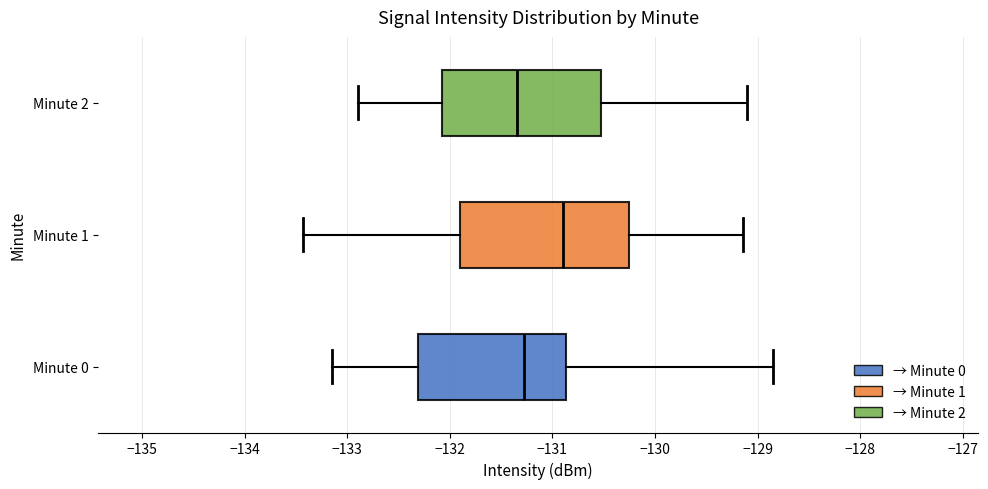

Reading bottom to top, transcribe this box plot: for each box, give where its median line is, the range the box spans, and where its two whiskers end, as read against the x-axis. The values are not printed on the chart, so give them approximately, as read against the axis.

Minute 0: median -131.3, box -132.3 to -130.9, whiskers -133.1 to -128.8
Minute 1: median -130.9, box -131.9 to -130.2, whiskers -133.4 to -129.1
Minute 2: median -131.3, box -132.1 to -130.5, whiskers -132.9 to -129.1